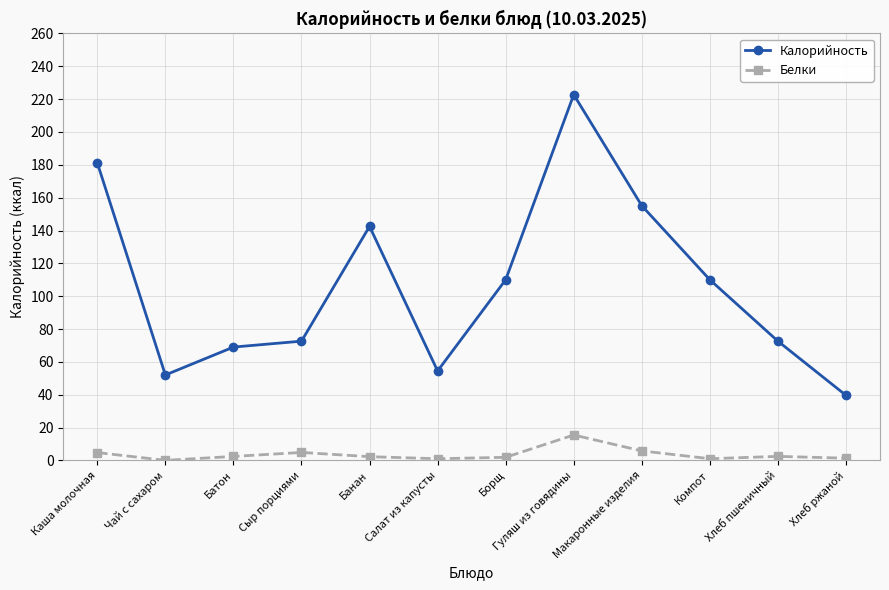

Read the Белки value at Хлеб пшеничный.

2.4